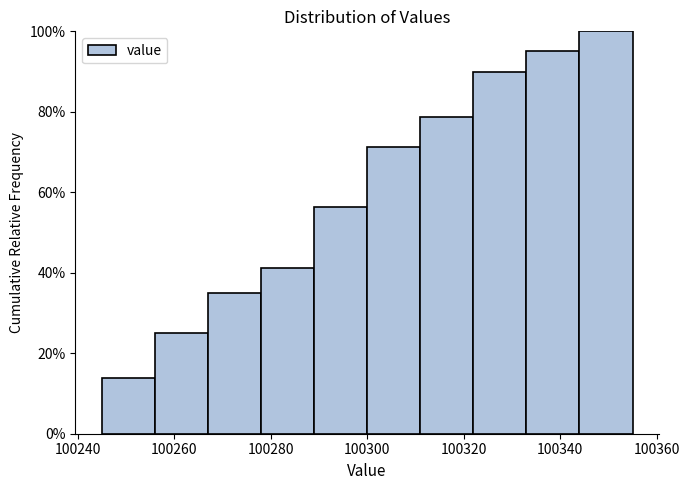

Which range on the x-axis has the tallest bar?

100344 to 100355